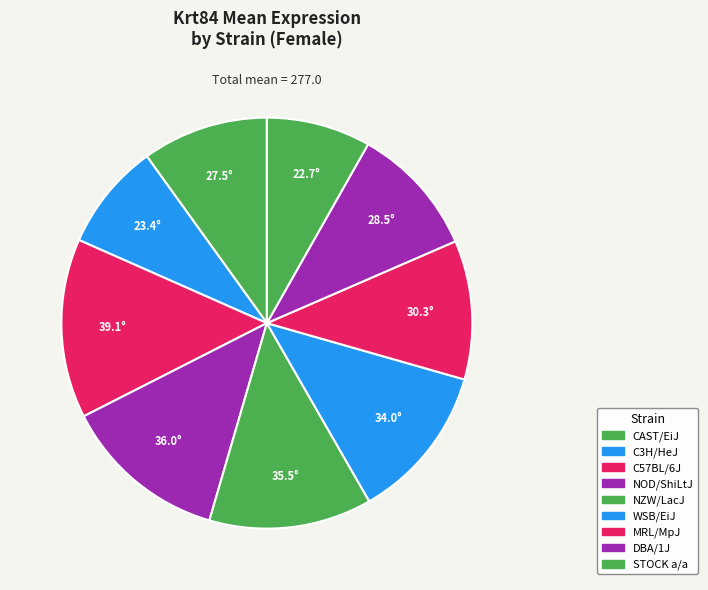

To the nearest percent, what is the difference between the largest and smallest slice percentages?

6%